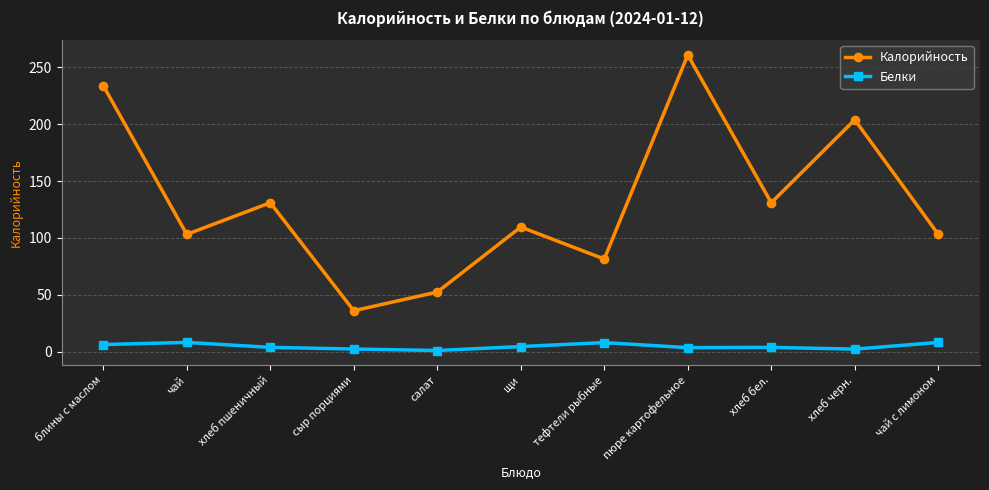

At which label does Калорийность reach its peak?

пюре картофельное